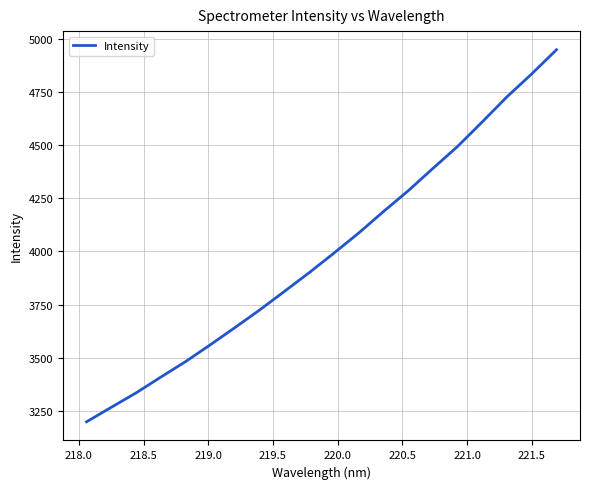

What is the maximum value shown in the chart?

4951.2